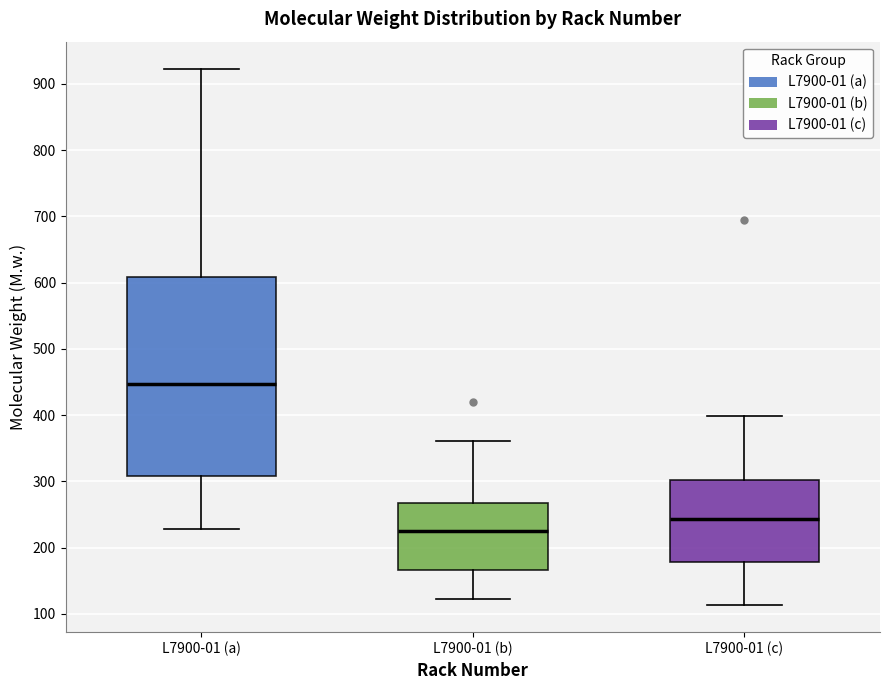

Comparing the boxes themselves (not the whiskers), which one is the tallest?

L7900-01 (a)